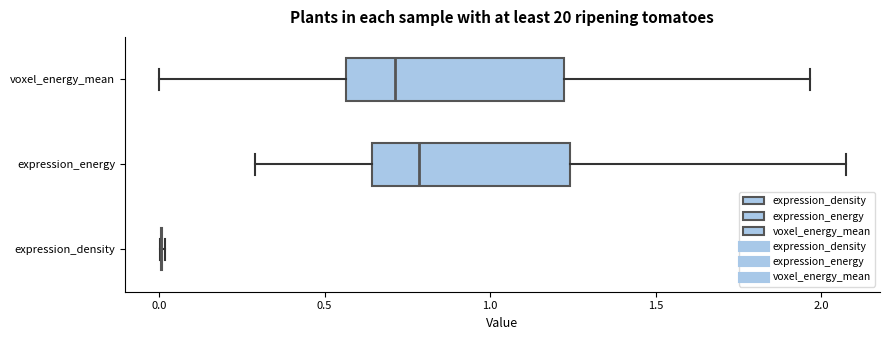

Reading bottom to top, read every box against the x-axis: the position of its median line, the range the box covers, and the ends of its whiskers. The values are not printed on the chart, so give them approximately, as read against the axis.

expression_density: box collapsed to a line at 0.00, whiskers 0.00 to 0.00
expression_energy: median 0.80, box 0.65 to 1.25, whiskers 0.30 to 2.05
voxel_energy_mean: median 0.70, box 0.55 to 1.20, whiskers 0.00 to 1.95